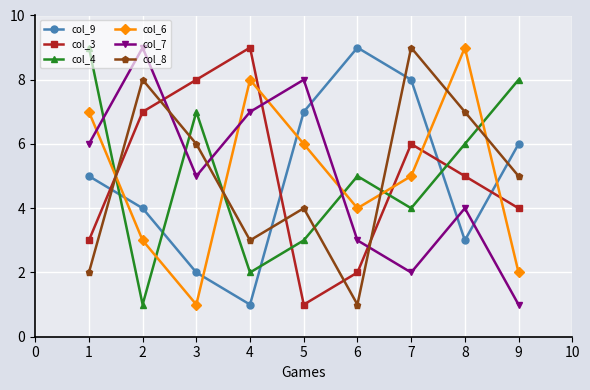

What are all the series names shown in the legend?

col_9, col_3, col_4, col_6, col_7, col_8